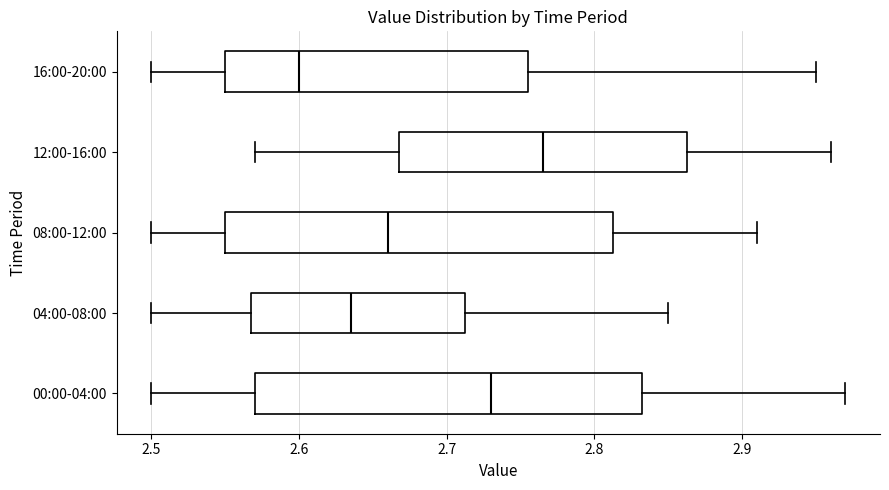

Which box has the furthest to the left median line?

16:00-20:00